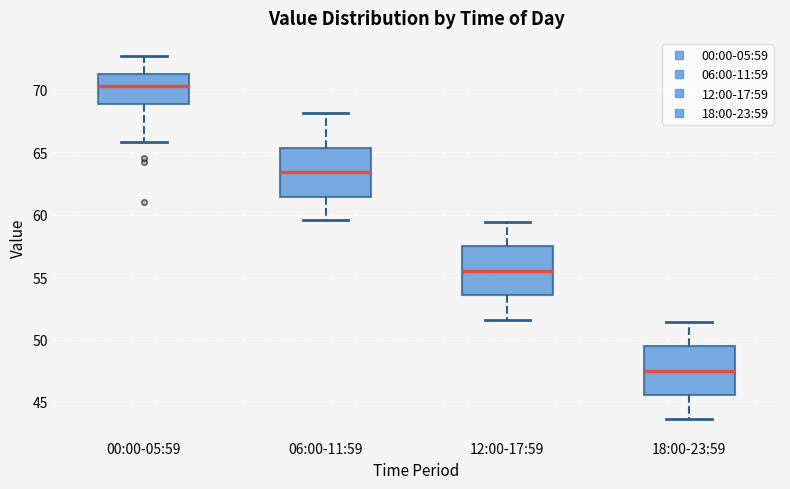

Reading left to right, transcribe this box plot: for each box, give where its median line is, the range the box spans, and where its two whiskers end, as read against the y-axis. The values are not printed on the chart, so give them approximately, as read against the axis.

00:00-05:59: median 70.5, box 69.0 to 71.5, whiskers 66.0 to 72.5
06:00-11:59: median 63.5, box 61.5 to 65.5, whiskers 59.5 to 68.0
12:00-17:59: median 55.5, box 53.5 to 57.5, whiskers 51.5 to 59.5
18:00-23:59: median 47.5, box 45.5 to 49.5, whiskers 43.5 to 51.5